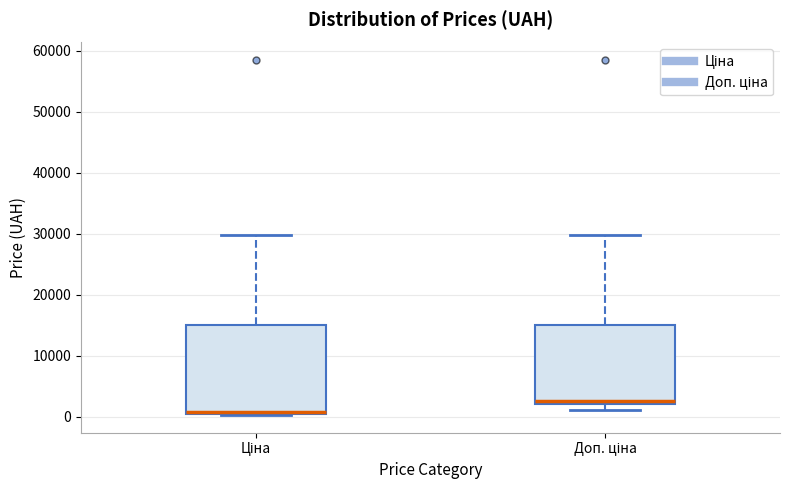

Comparing the boxes themselves (not the whiskers), which one is the tallest?

Ціна